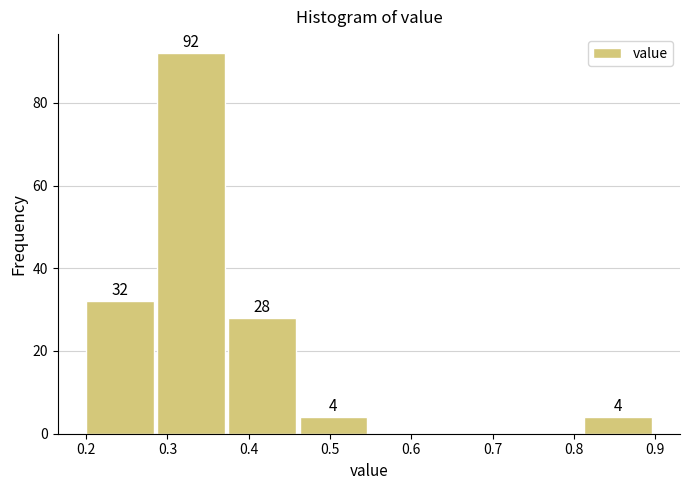

Over which range of the x-axis is the bar tallest?

0.29 to 0.38